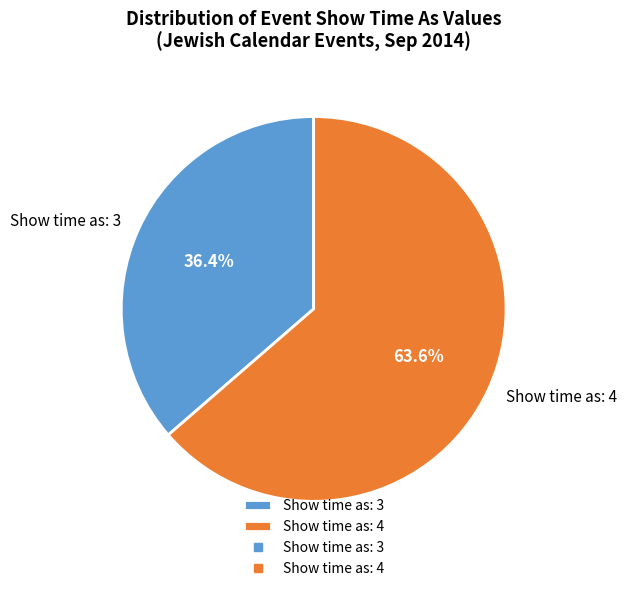

Which slice is the smallest?

Show time as: 3